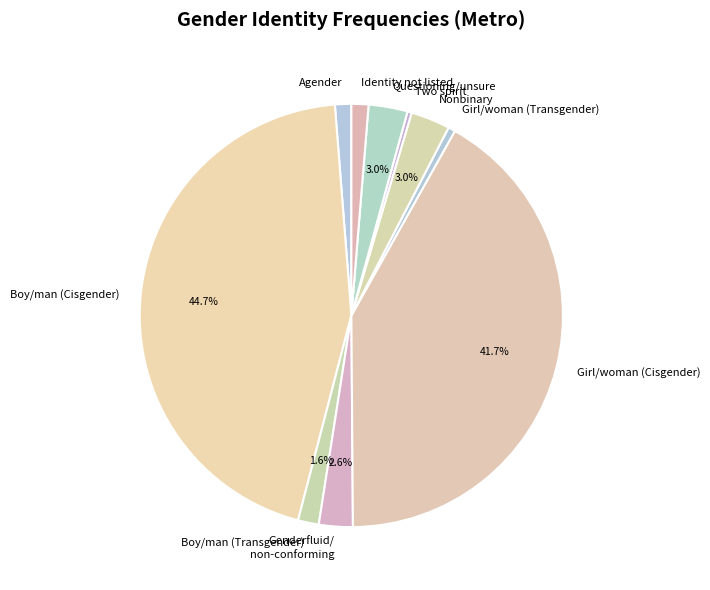

Is there any slice that represents more than half of the pie?

No